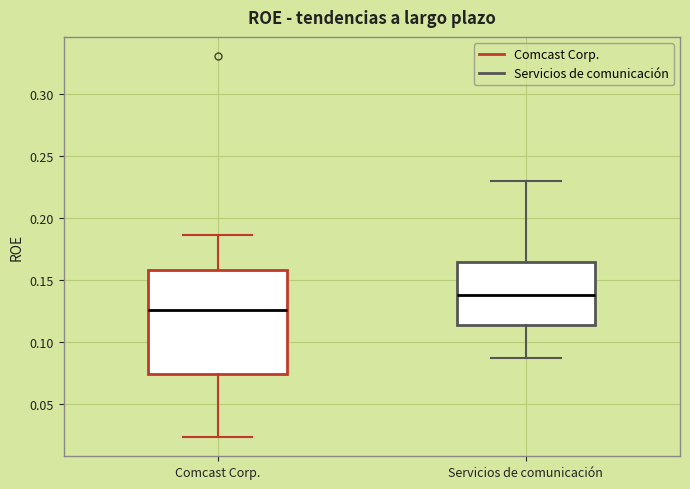

Reading left to right, transcribe this box plot: for each box, give where its median line is, the range the box spans, and where its two whiskers end, as read against the y-axis. The values are not printed on the chart, so give them approximately, as read against the axis.

Comcast Corp.: median 0.125, box 0.075 to 0.160, whiskers 0.025 to 0.185
Servicios de comunicación: median 0.140, box 0.115 to 0.165, whiskers 0.085 to 0.230